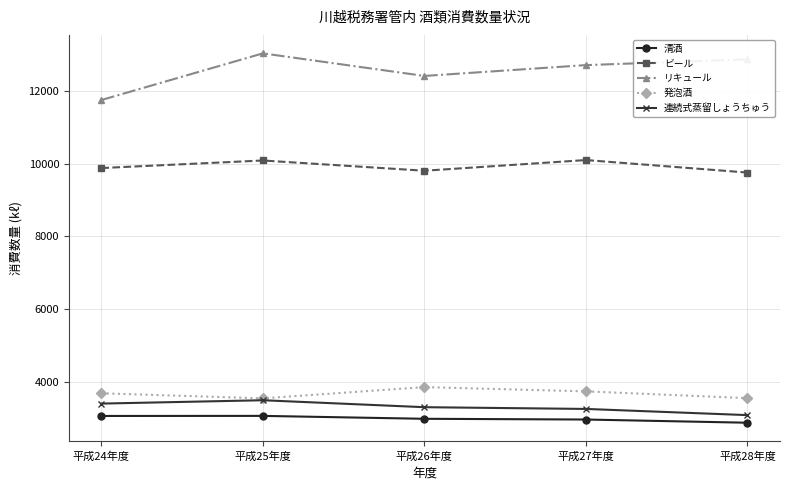

The 清酒 series shows 4414 at 平成24年度. True or false?

False